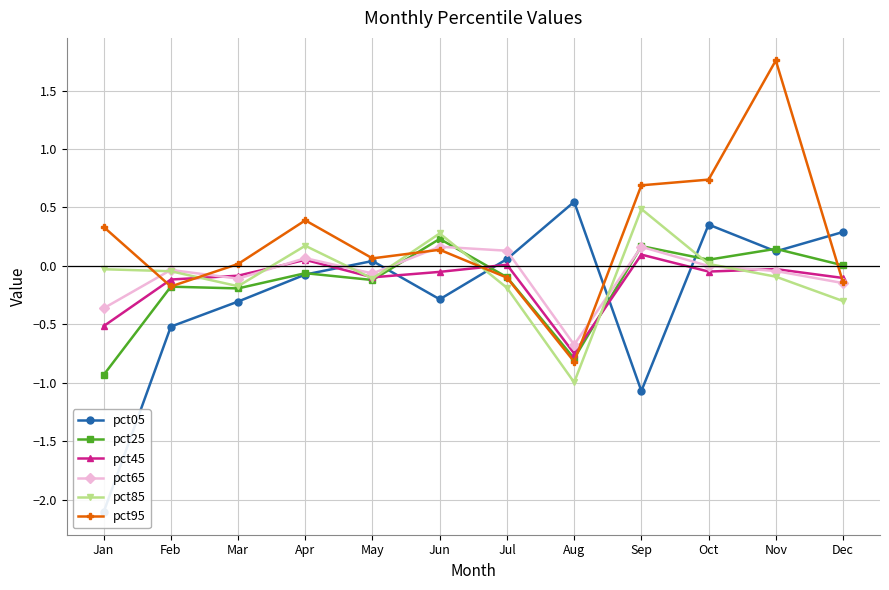

The value of pct45 at Oct is -0.1. True or false?

False